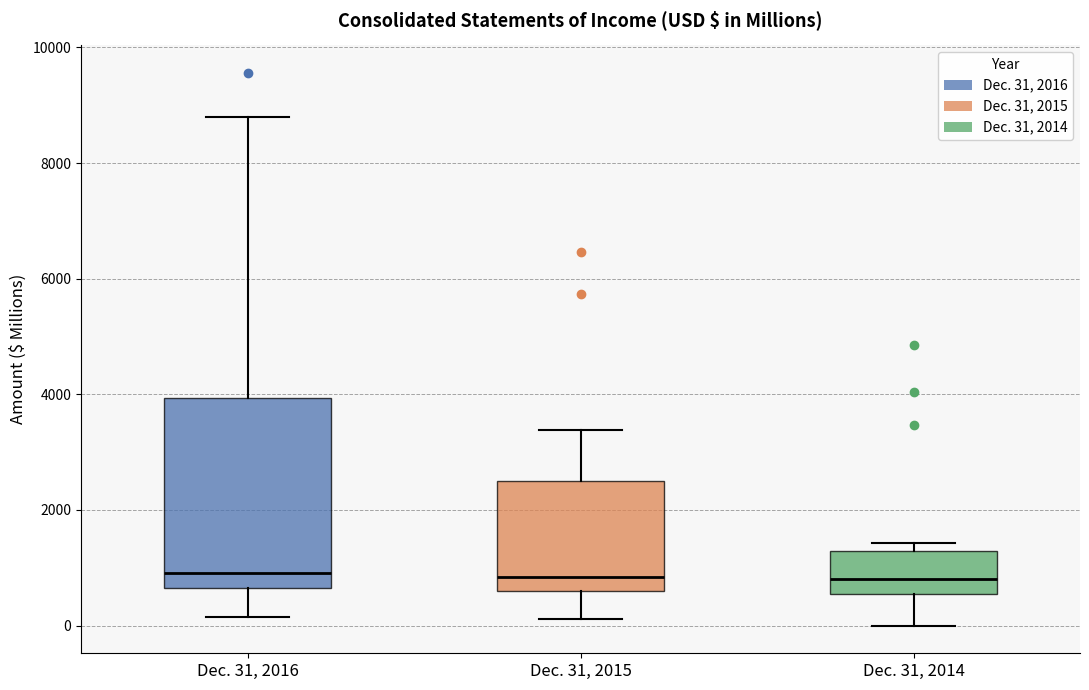

Where does the median line of the box for Dec. 31, 2016 sit on the y-axis? The values are not printed on the chart, so give them approximately, as read against the axis.

1000